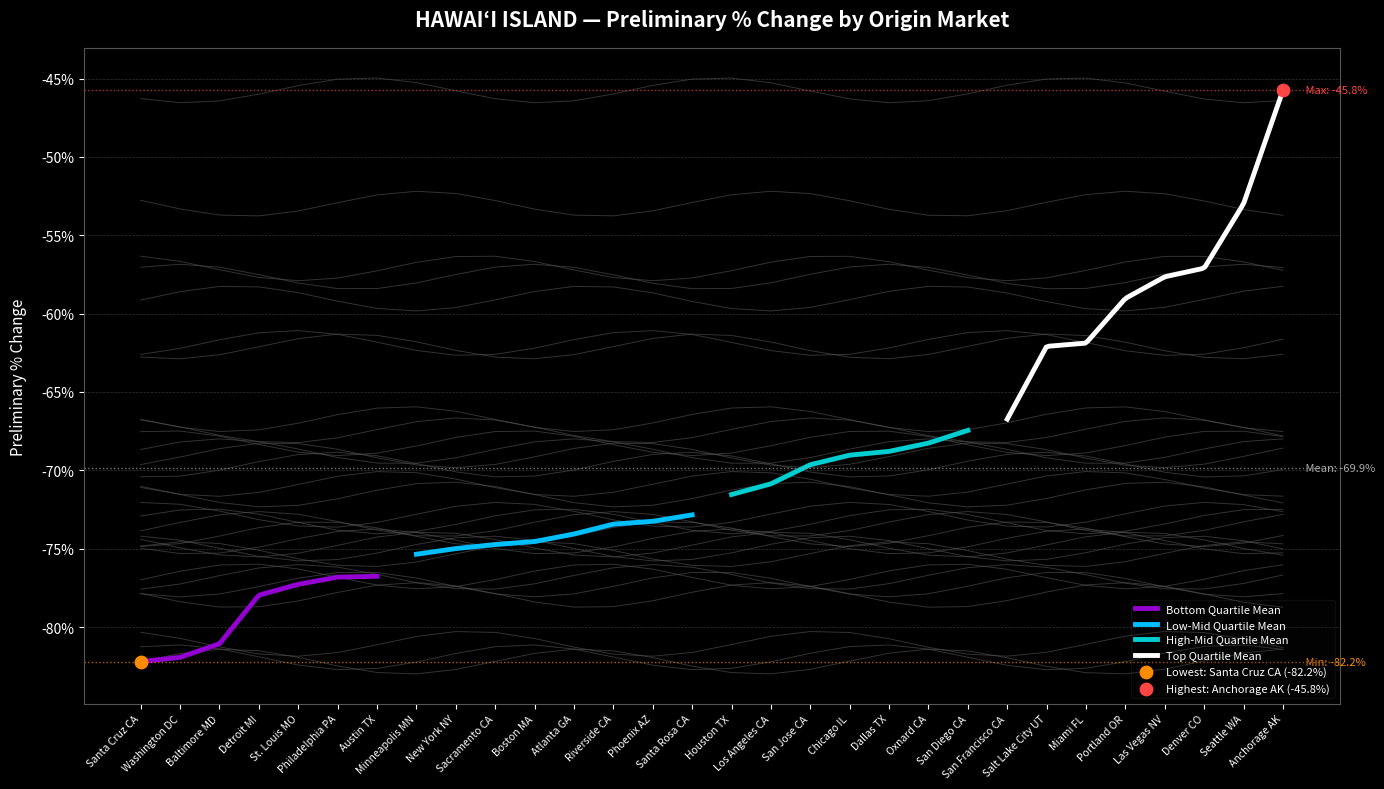

Between St. Louis MO and Santa Rosa CA, which is larger?

Santa Rosa CA